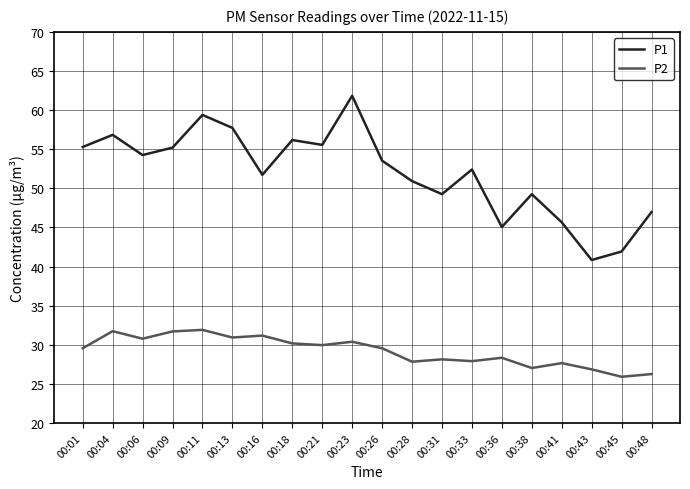

How many distinct data groups are displayed?

2